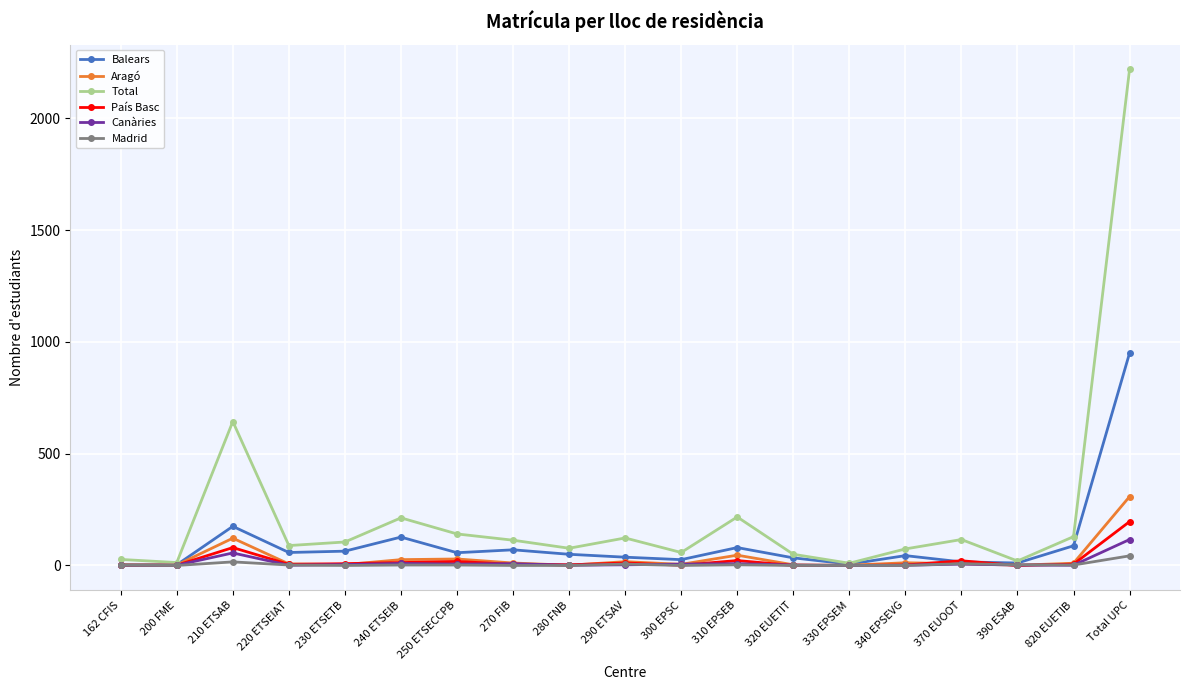

True or false: Canàries has more than 0 interior local peaks.

True